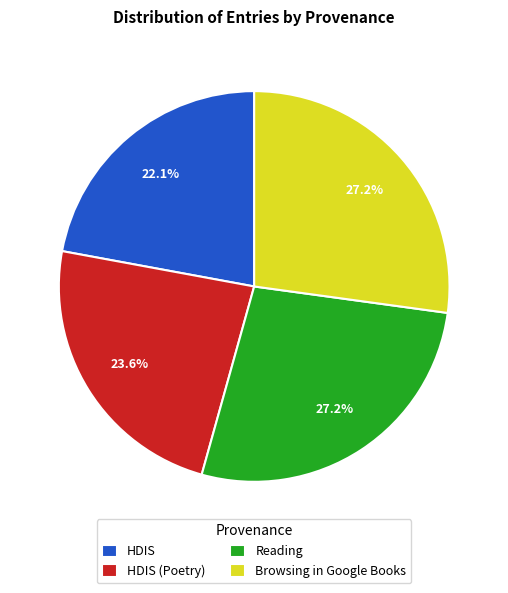

Which has a higher value, Reading or HDIS (Poetry)?

Reading